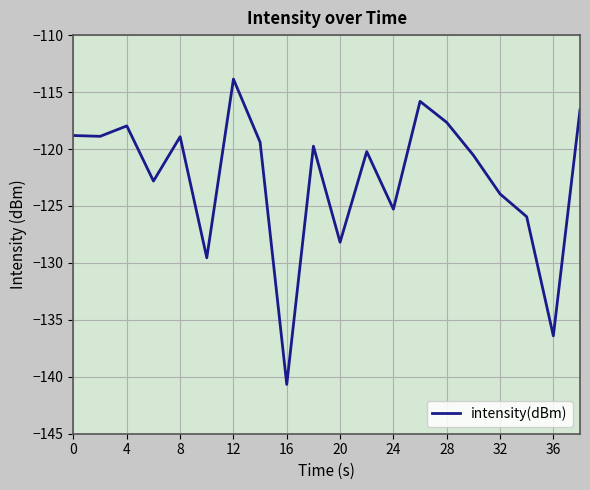

Does the chart display data point markers on the line(s)?

No